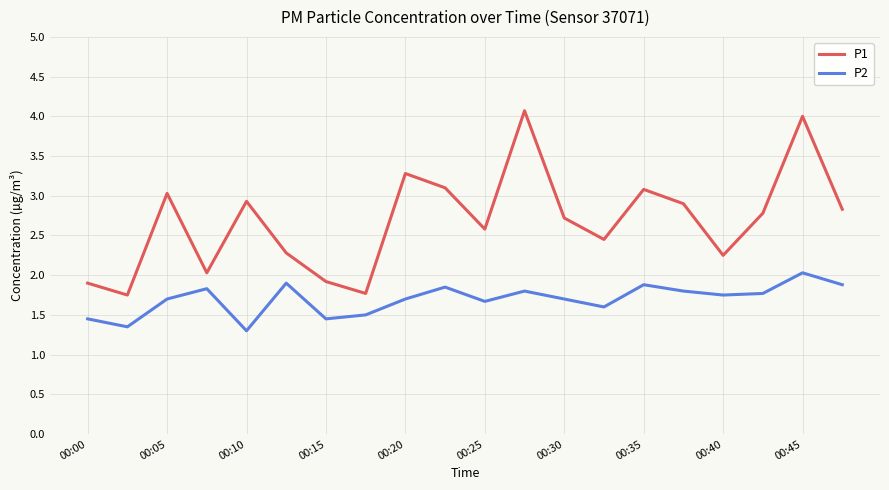

Rank the series by their average value, from lowest to highest.

P2, P1